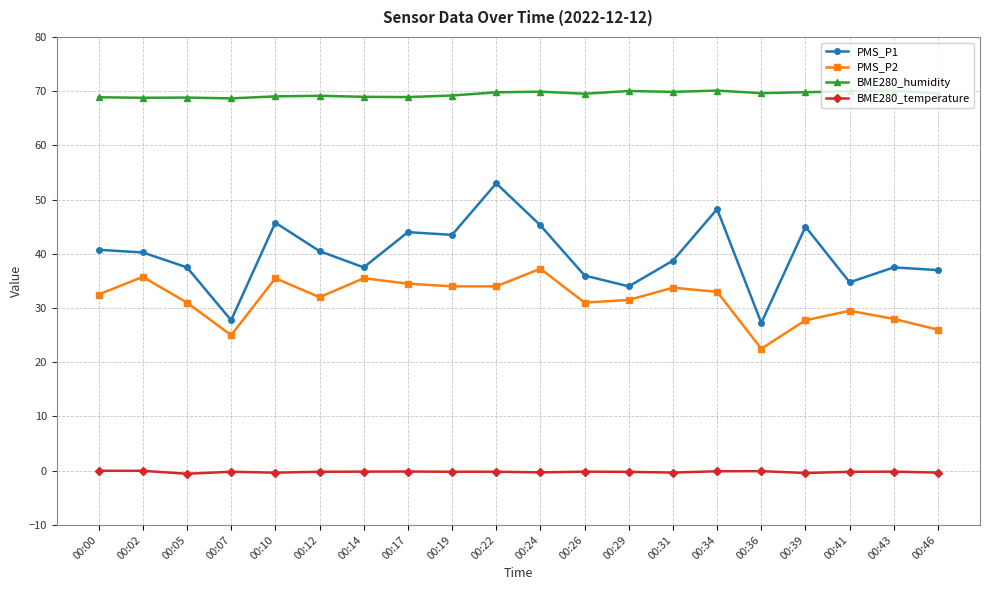

Rank the series by their maximum value, from lowest to highest.

BME280_temperature, PMS_P2, PMS_P1, BME280_humidity